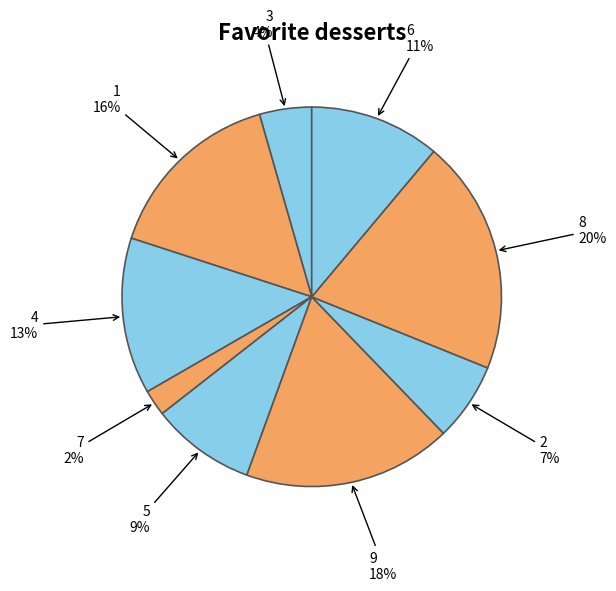

To the nearest percent, what portion does 4 represent?

13%